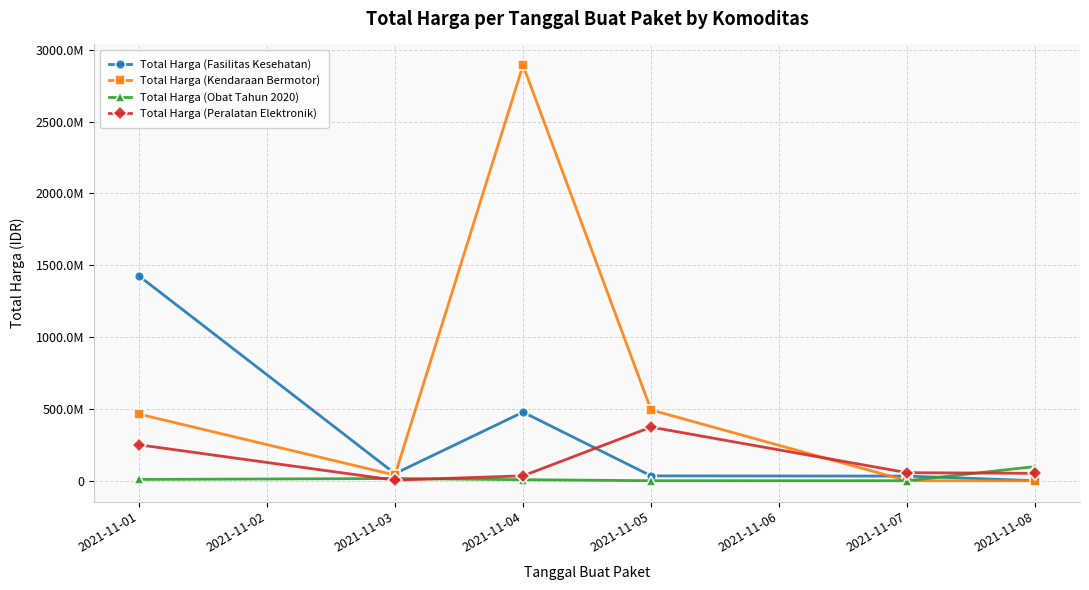

How many interior local valleys does the Total Harga (Obat Tahun 2020) series have?

1